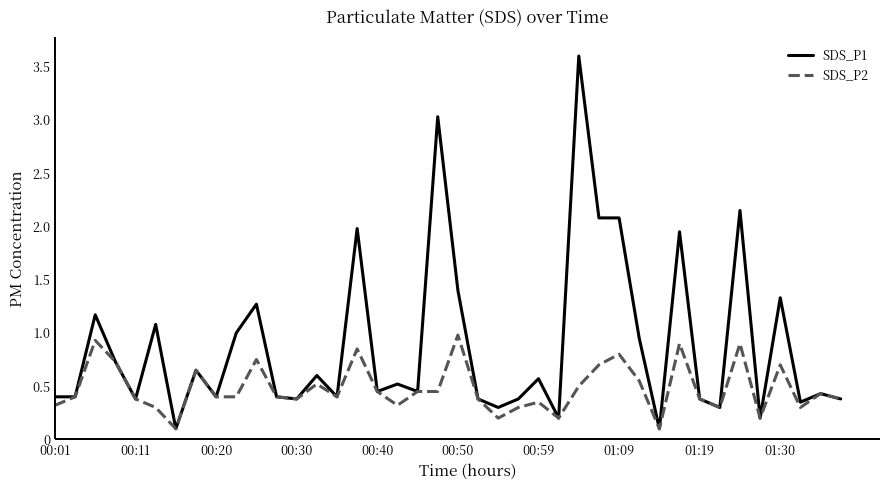

Rank the series by their maximum value, from lowest to highest.

SDS_P2, SDS_P1